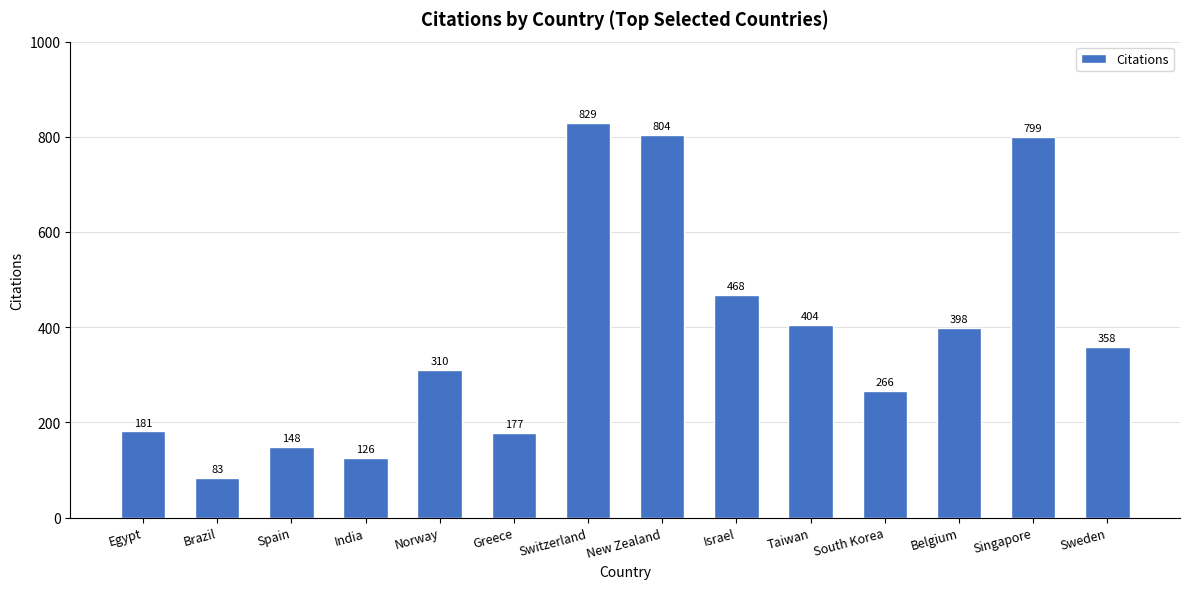

The value at Brazil is 146. True or false?

False